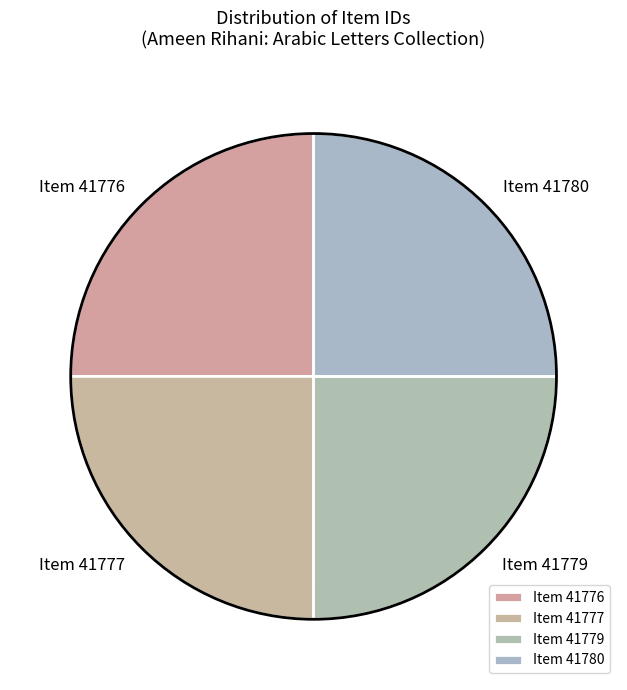

Is it true that Item 41776 is 32% of the pie?

False